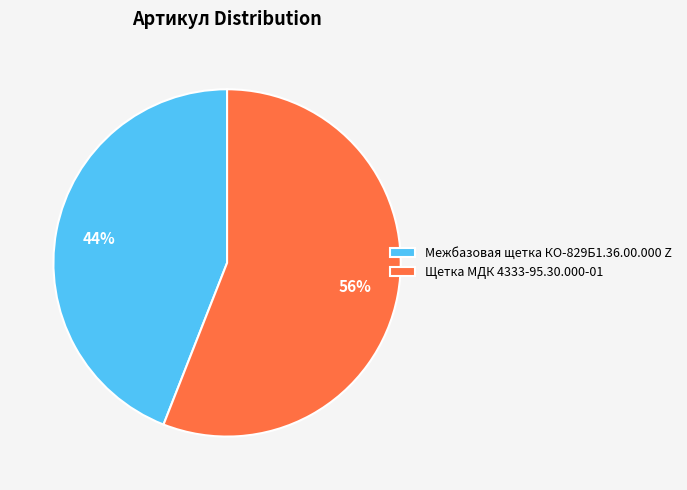

To the nearest percent, what is the difference between the largest and smallest slice percentages?

12%